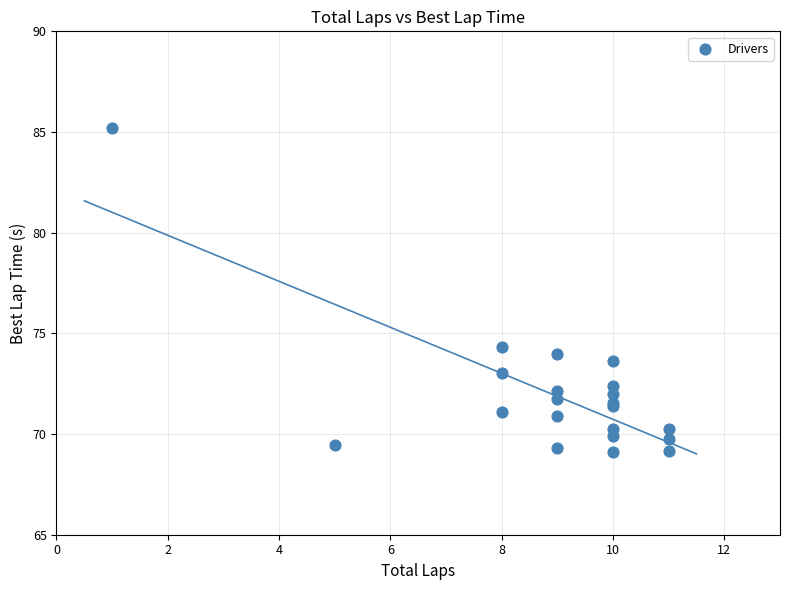

What Y value in the scatter plot is closest to 77?

74.3